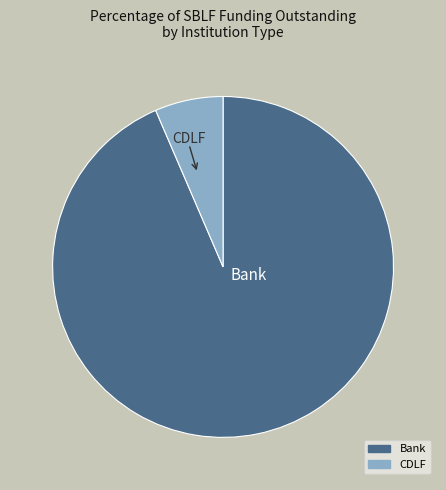

Is there any slice that represents more than half of the pie?

Yes